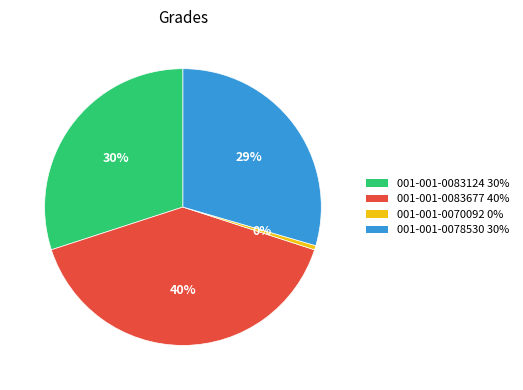

To the nearest percent, what is the difference between the 001-001-0083677 and 001-001-0083124 slice percentages?

10%